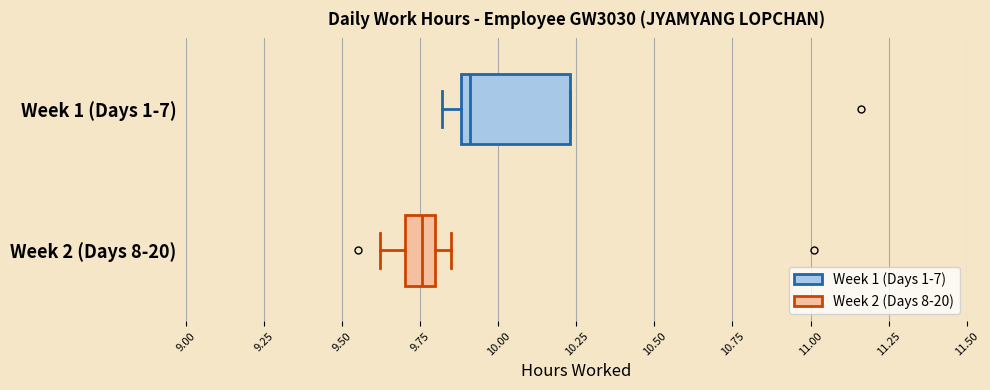

Reading bottom to top, transcribe this box plot: for each box, give where its median line is, the range the box spans, and where its two whiskers end, as read against the x-axis. The values are not printed on the chart, so give them approximately, as read against the axis.

Week 2 (Days 8-20): median 9.75, box 9.70 to 9.80, whiskers 9.60 to 9.85
Week 1 (Days 1-7): median 9.90 (just right of the box's left edge), box 9.90 to 10.25, whiskers 9.80 to 10.25